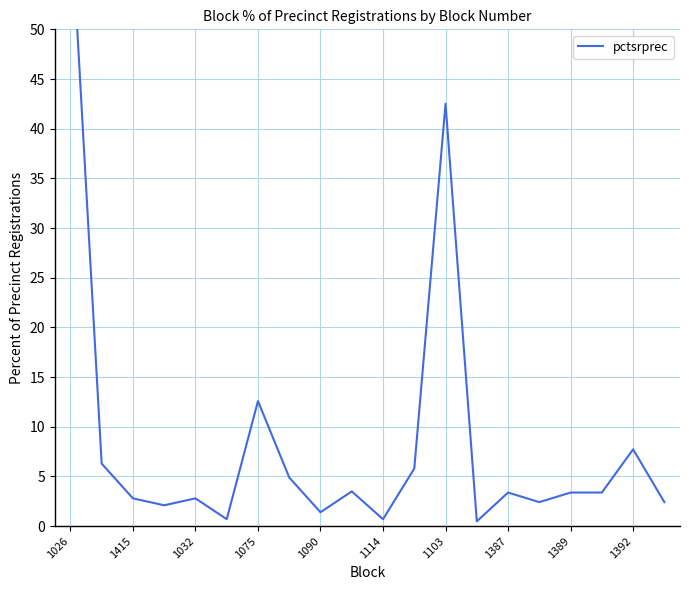

What position from the right is 1103?

8